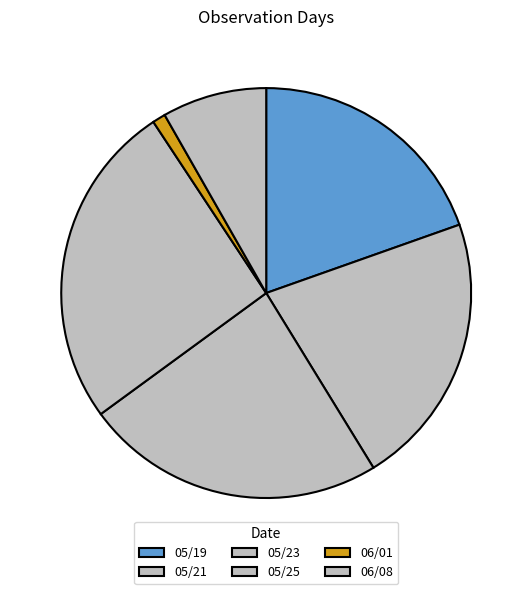

What is the largest slice in the pie chart?

05/25